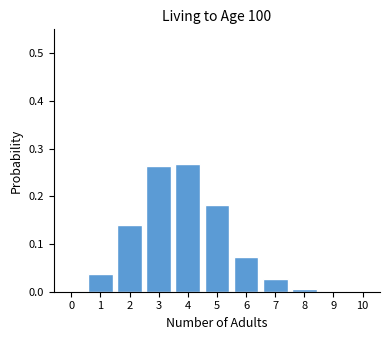

The value at 7 is 0.0. True or false?

True